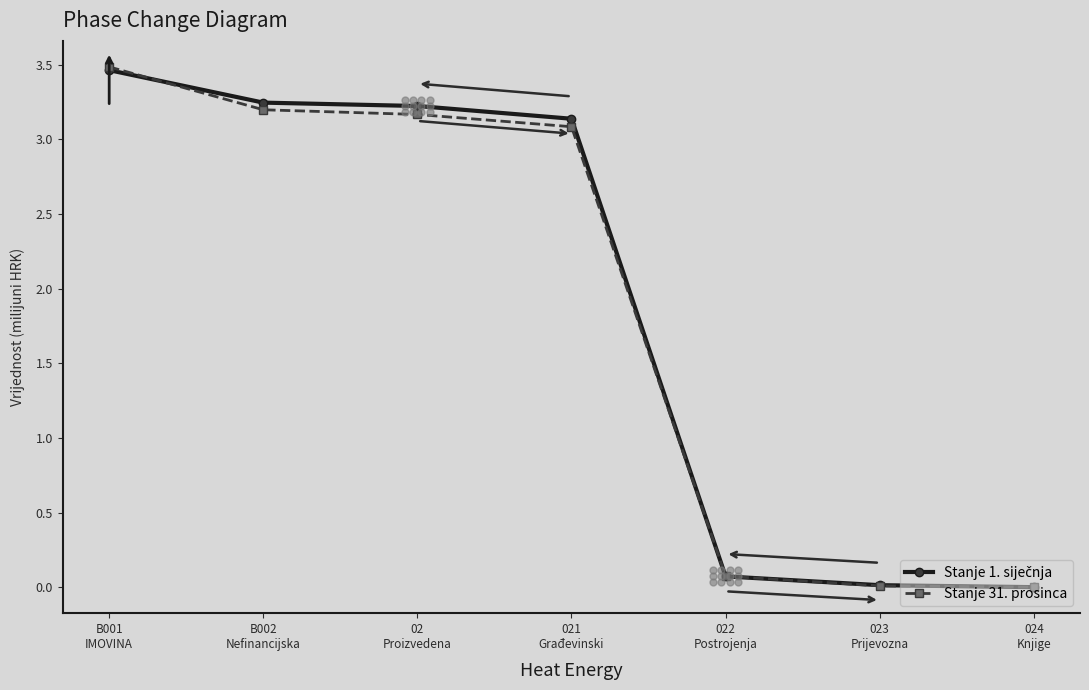

Which series has the widest spread of values?

Stanje 31. prosinca